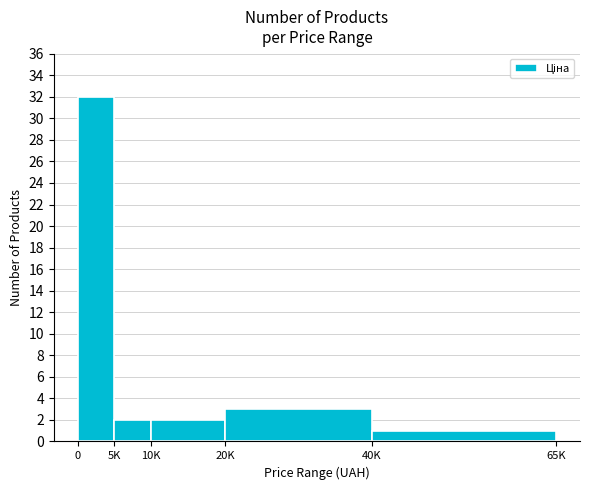

Reading left to right, what are all the values shown in this chart?

0=32	5K=2	10K=2	20K=3	40K=1